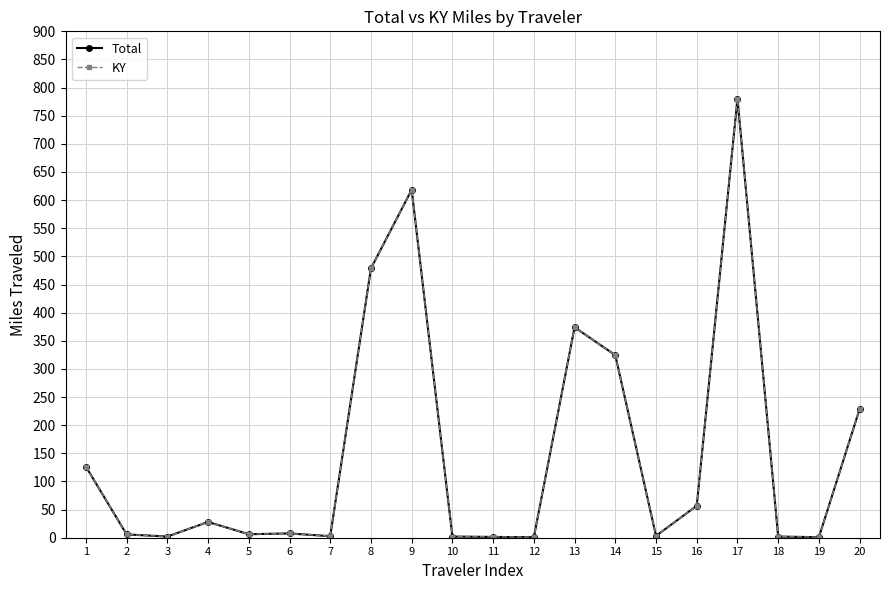

True or false: KY has more than 2 interior local peaks.

True